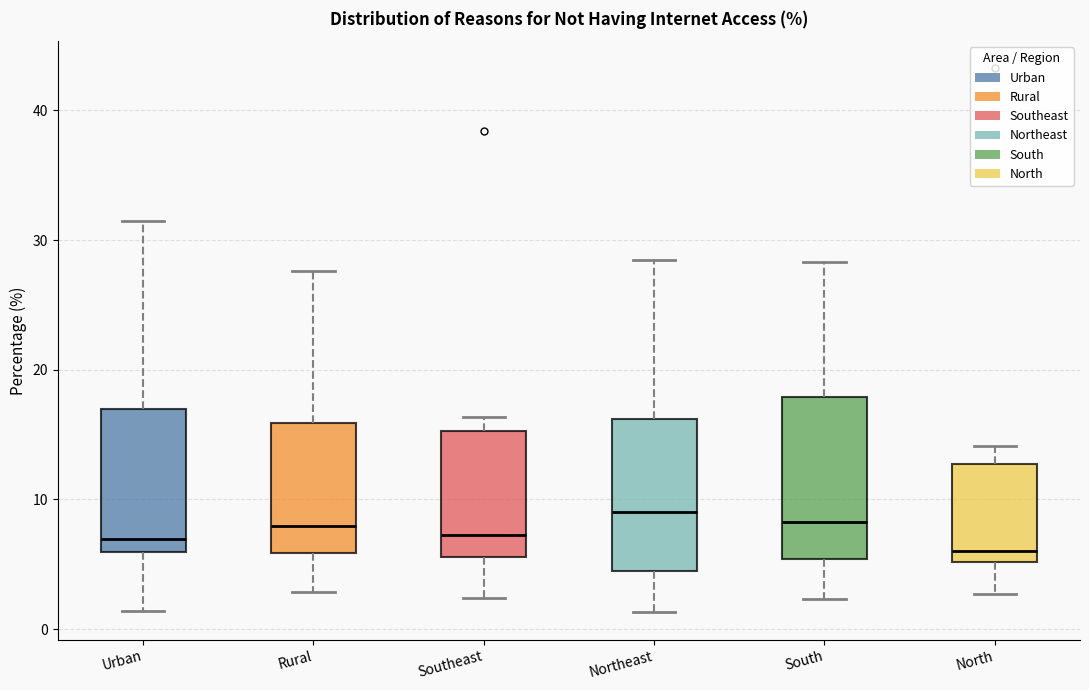

Reading left to right, transcribe this box plot: for each box, give where its median line is, the range the box spans, and where its two whiskers end, as read against the y-axis. The values are not printed on the chart, so give them approximately, as read against the axis.

Urban: median 7, box 6 to 17, whiskers 1 to 31
Rural: median 8, box 6 to 16, whiskers 3 to 28
Southeast: median 7, box 6 to 15, whiskers 2 to 16
Northeast: median 9, box 5 to 16, whiskers 1 to 28
South: median 8, box 5 to 18, whiskers 2 to 28
North: median 6, box 5 to 13, whiskers 3 to 14